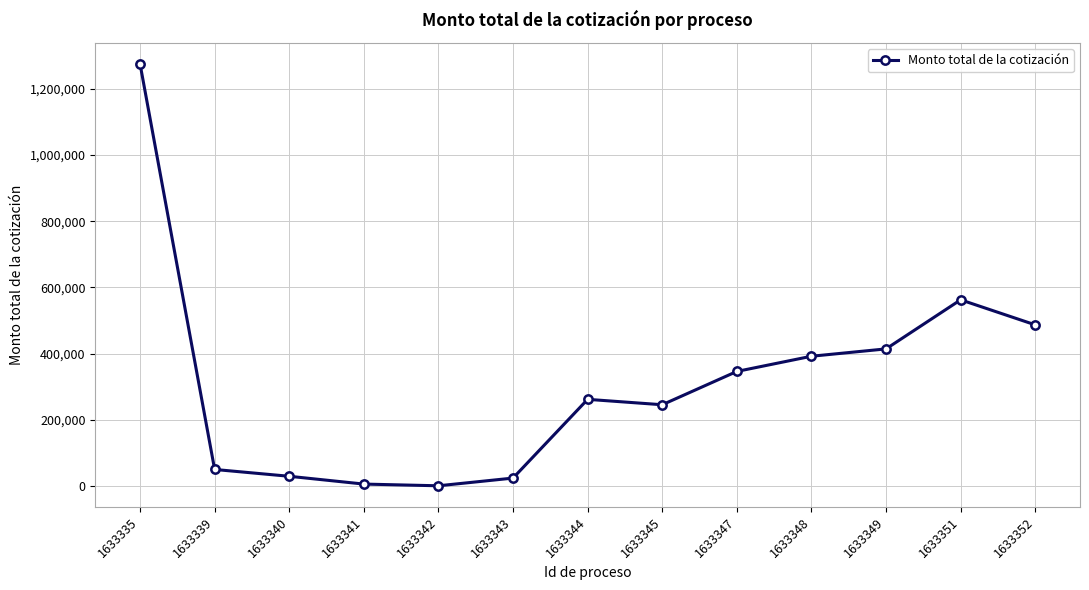

What is the change in value from 1633343 to 1633352?

+462300.0